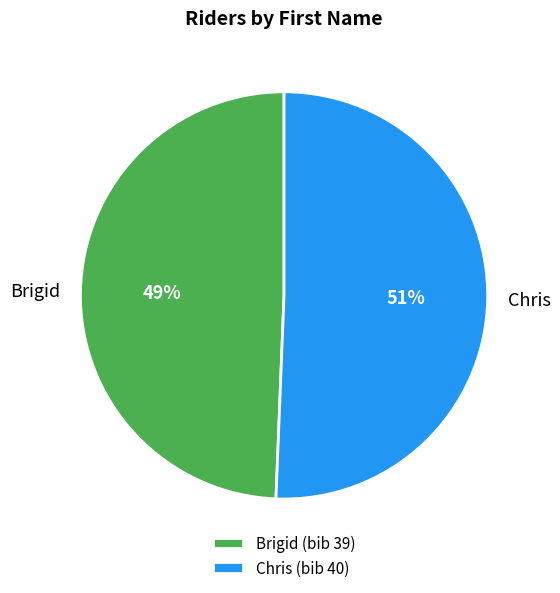

What is the ratio of the value at Chris to the value at Brigid?

1.0